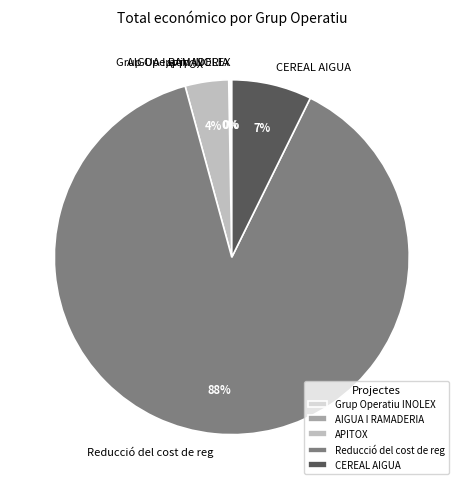

To the nearest percent, what is the average slice percentage?

20%